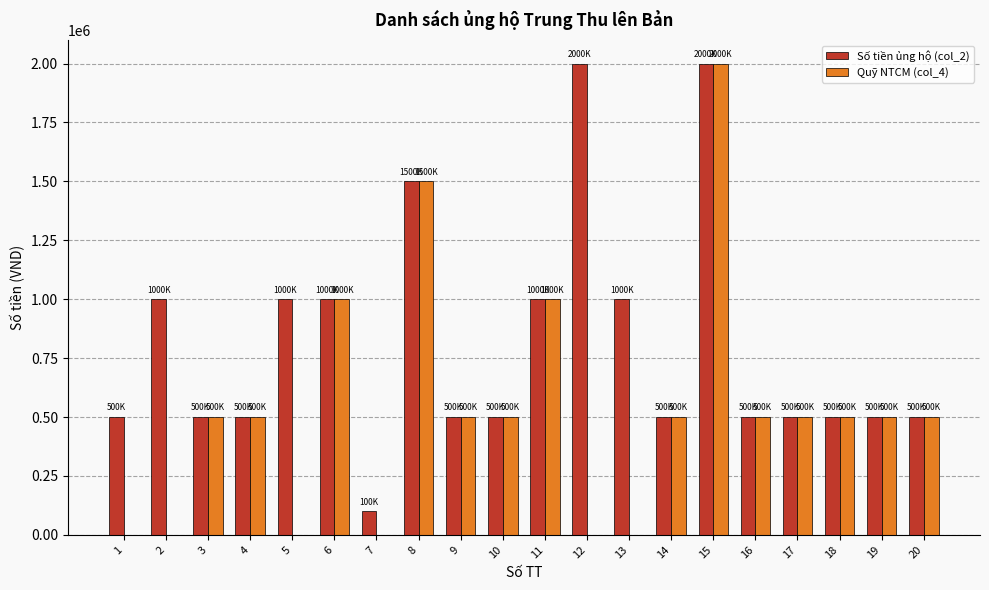

True or false: Quỹ NTCM (col_4) has a value of 0 at 2.

True